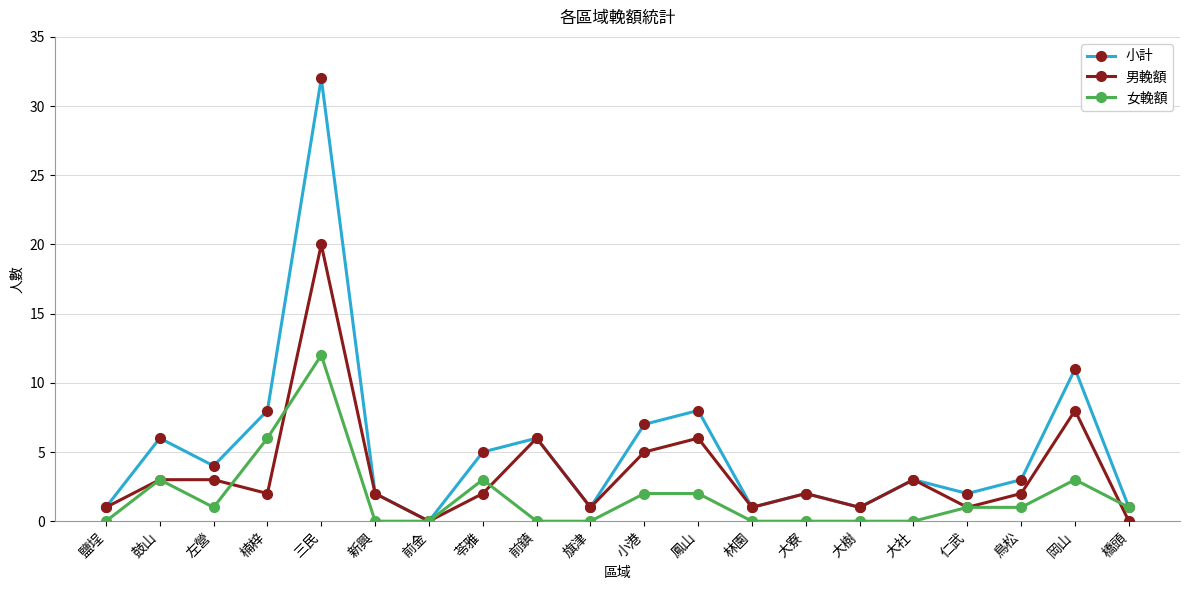

How many interior local valleys does the 男輓額 series have?

6